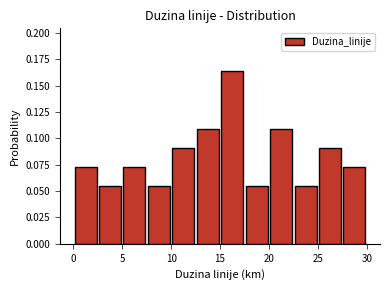

Reading left to right, transcribe this chart: for each bar, give the range it covers on the x-axis and its height. The values are not printed on the chart, so give them approximately, as read against the axis.

0.0 to 2.5: 0.075
2.5 to 5.0: 0.055
5.0 to 7.5: 0.075
7.5 to 10.0: 0.055
10.0 to 12.5: 0.090
12.5 to 15.0: 0.110
15.0 to 17.5: 0.165
17.5 to 20.0: 0.055
20.0 to 22.5: 0.110
22.5 to 25.0: 0.055
25.0 to 27.5: 0.090
27.5 to 30.0: 0.075